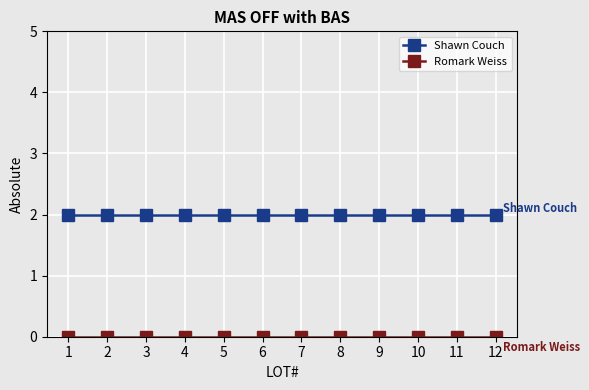

At how many categories does at least one series exceed 1?

12